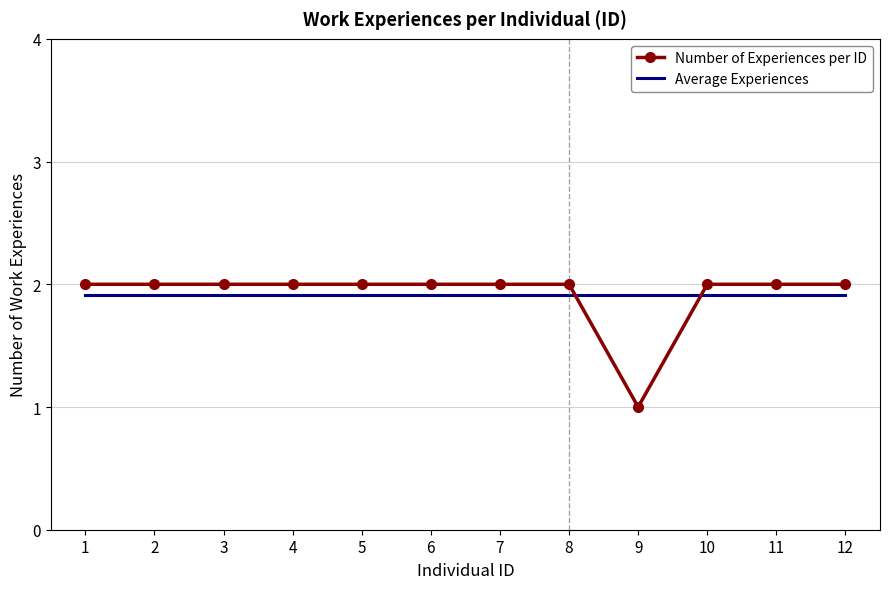

Which series has the widest spread of values?

Number of Experiences per ID